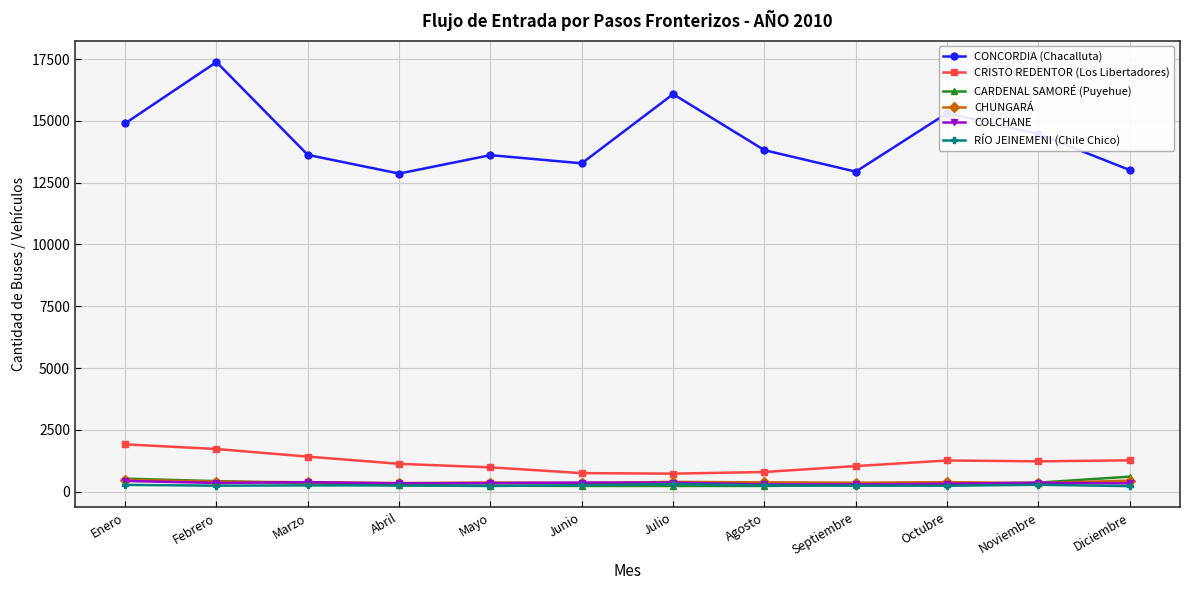

How many data points does each series have?

12